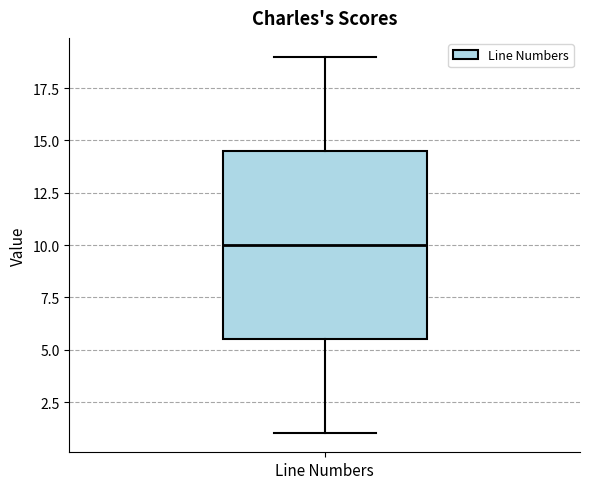

Transcribe this box plot: give where the median line is, the range the box spans, and where the two whiskers end, as read against the y-axis. The values are not printed on the chart, so give them approximately, as read against the axis.

median 10.0, box 5.5 to 14.5, whiskers 1.0 to 19.0